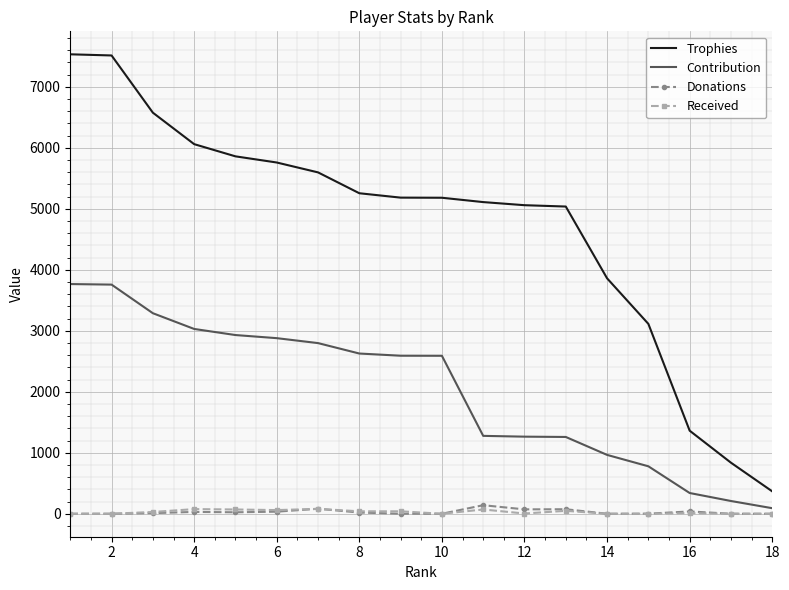

True or false: Trophies and Received cross at least once.

False